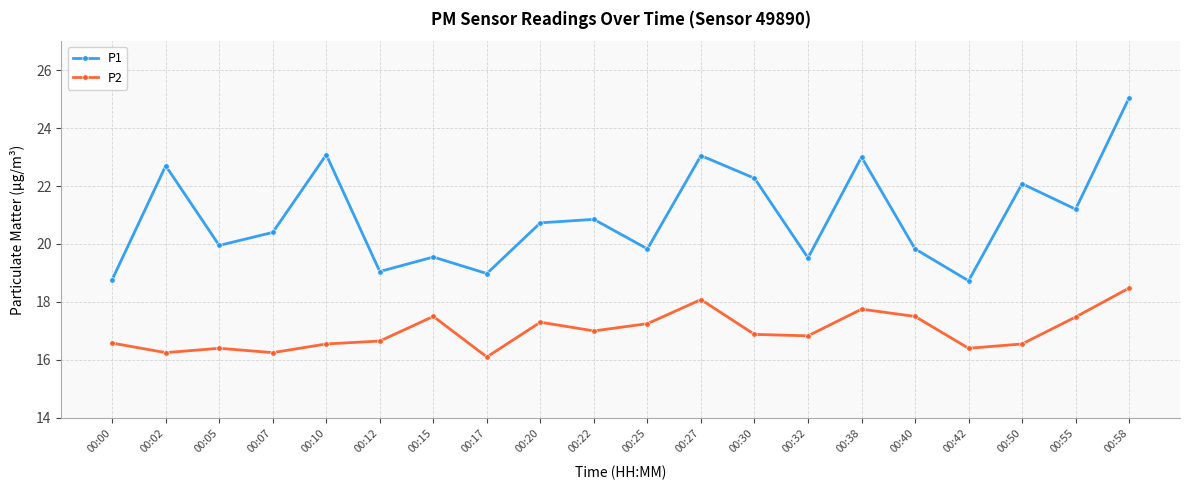

What is the value of the P1 point at the 10th from the left?

20.9